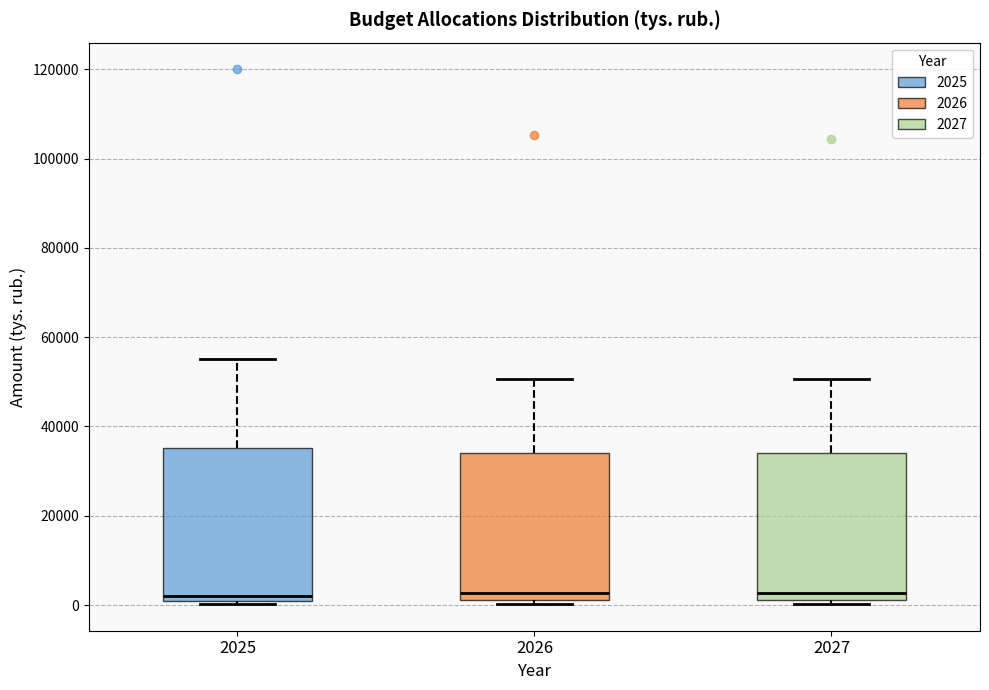

Reading left to right, transcribe this box plot: for each box, give where its median line is, the range the box spans, and where its two whiskers end, as read against the y-axis. The values are not printed on the chart, so give them approximately, as read against the axis.

2025: median 2000, box 0 to 36000, whiskers 0 to 56000
2026: median 2000 (just above the box's lower edge), box 2000 to 34000, whiskers 0 to 50000
2027: median 2000 (just above the box's lower edge), box 2000 to 34000, whiskers 0 to 50000